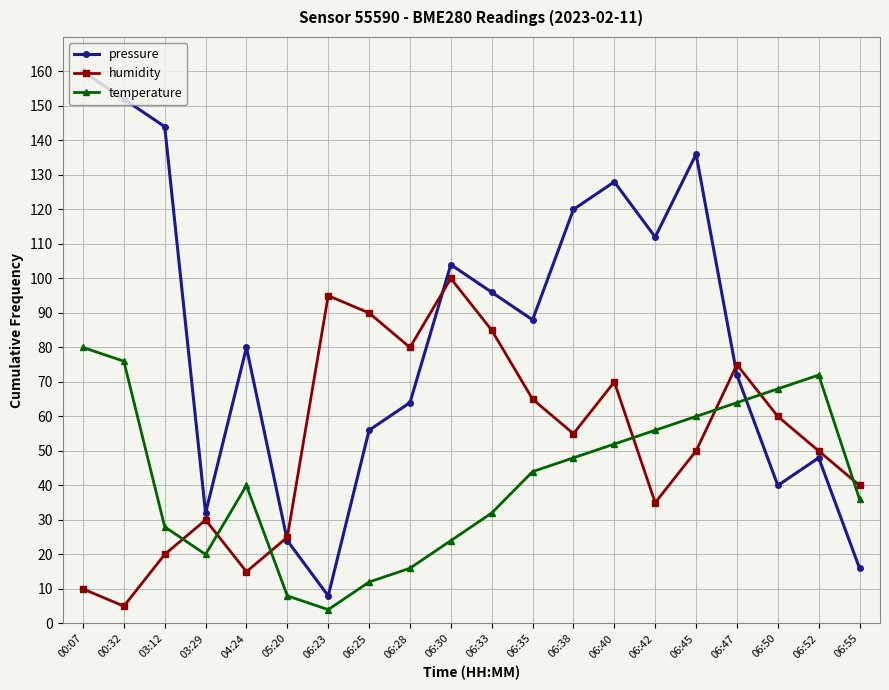

What is the label of the 14th point from the right?

06:23